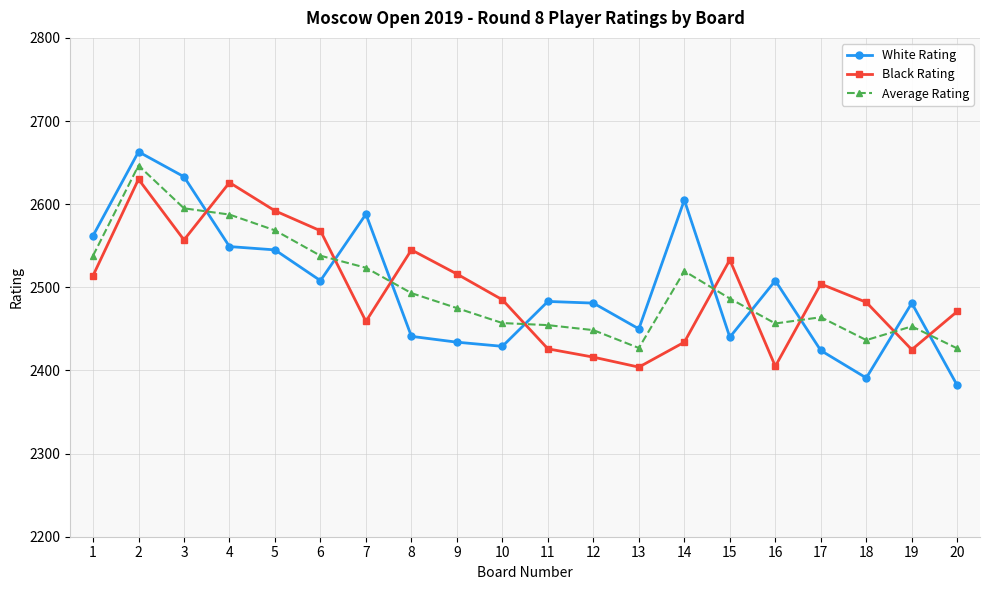

Between 2 and 16, which series saw the biggest shift?

Black Rating